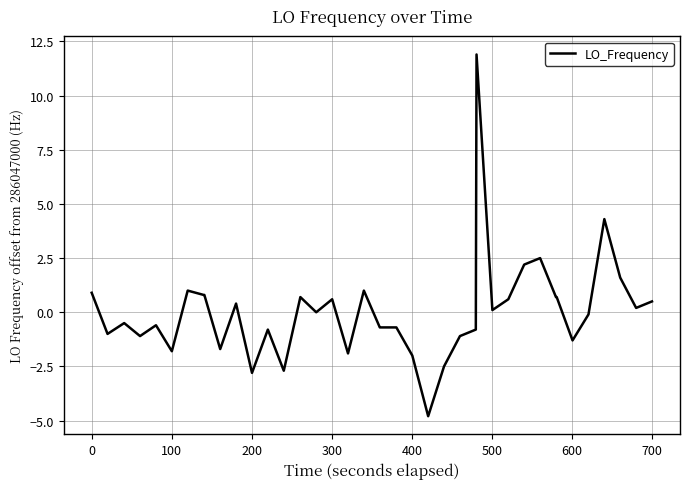

What is the maximum value shown in the chart?

11.9